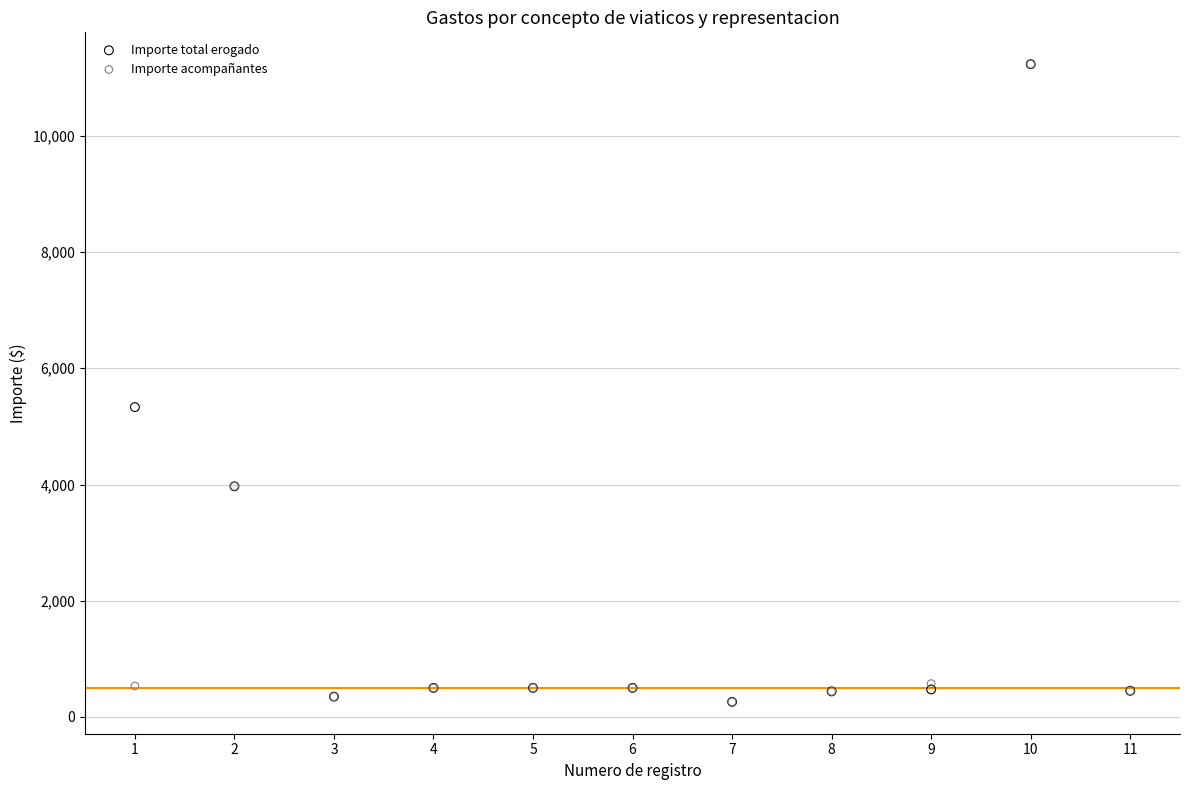

In the Importe total erogado series, what Y value is closest to 5746?

5333.0